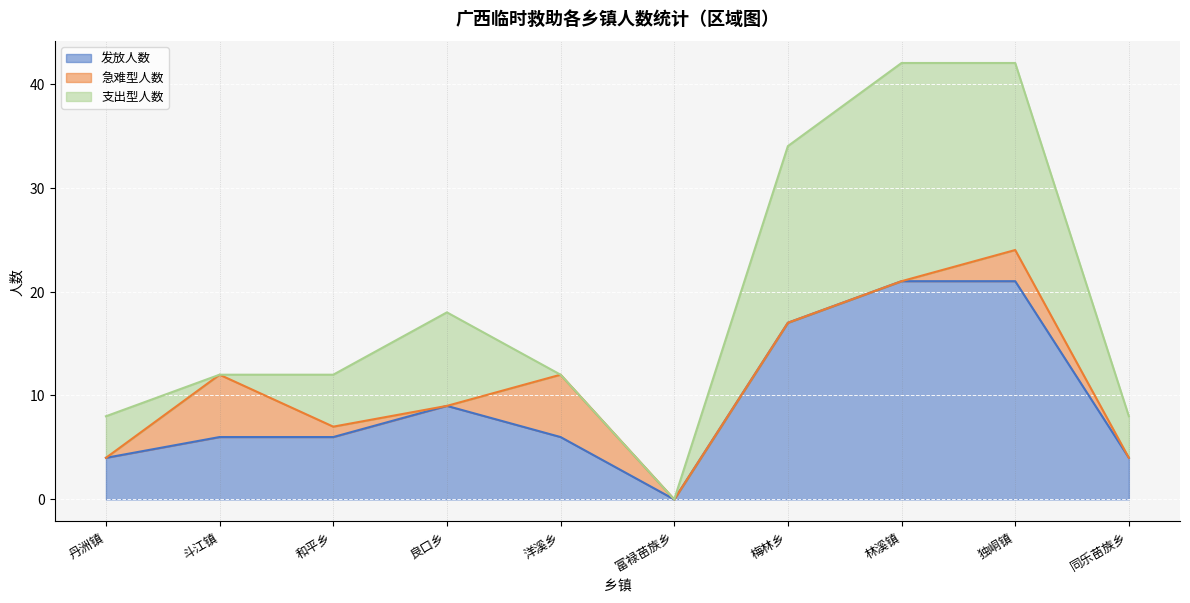

What is the spread (max minus min) of values at 洋溪乡?

6